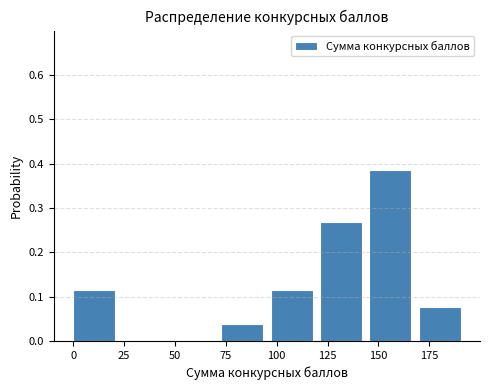

Over which range of the x-axis is the bar tallest?

145 to 170